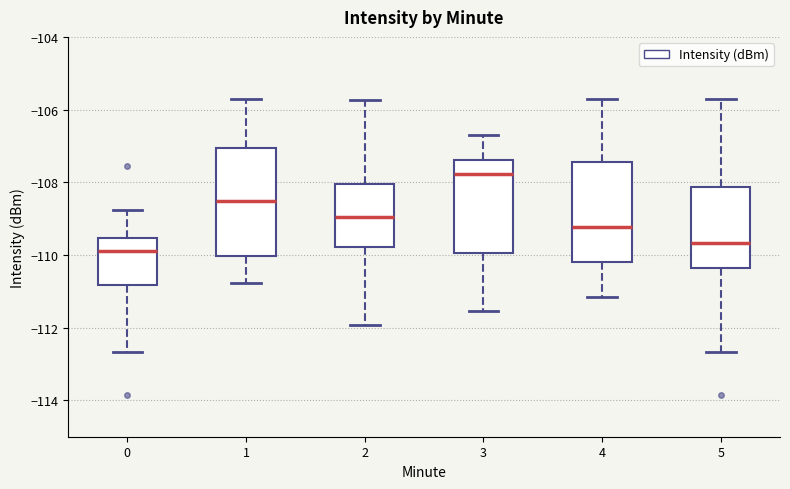

Where is the upper edge of the box at x = 2 on the y-axis? The values are not printed on the chart, so give them approximately, as read against the axis.

-108.0